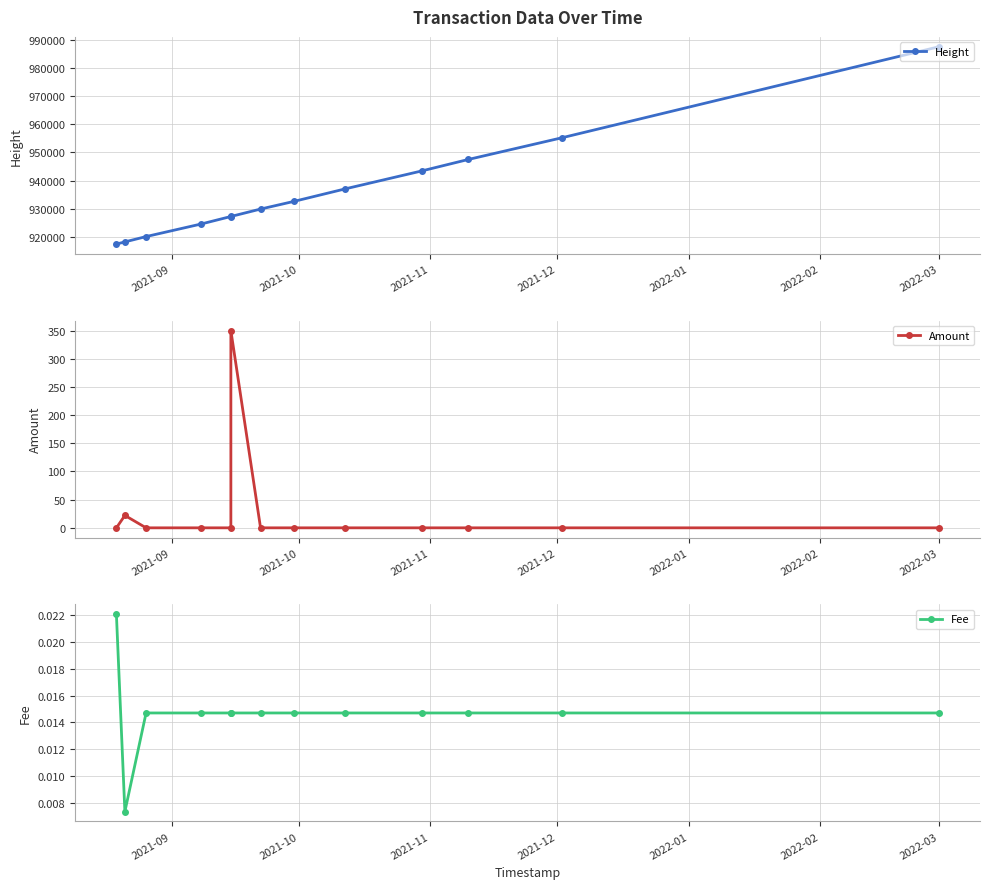

At how many categories does at least one series exceed 589659?

13